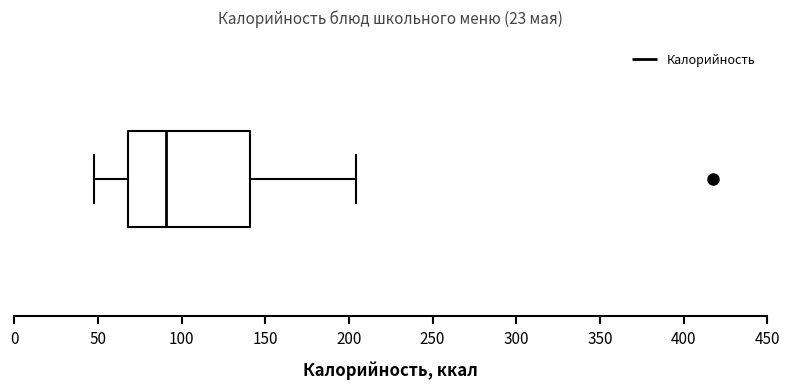

Read this box plot against the x-axis: the position of the median line, the range covered by the box, and the ends of both whiskers. The values are not printed on the chart, so give them approximately, as read against the axis.

median 90, box 70 to 140, whiskers 50 to 205